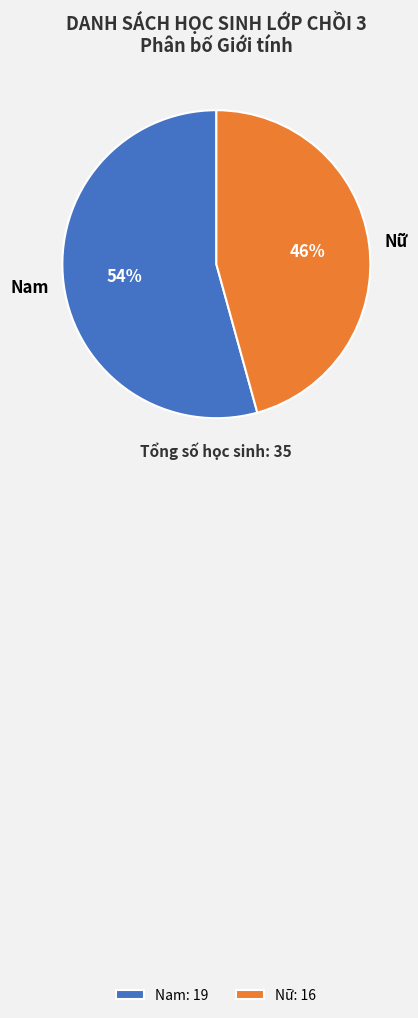

To the nearest percent, what is the average slice percentage?

50%